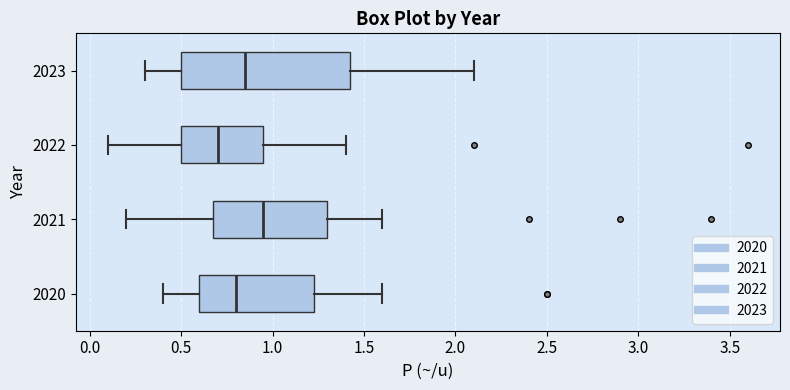

Which box has the furthest to the left median line?

2022